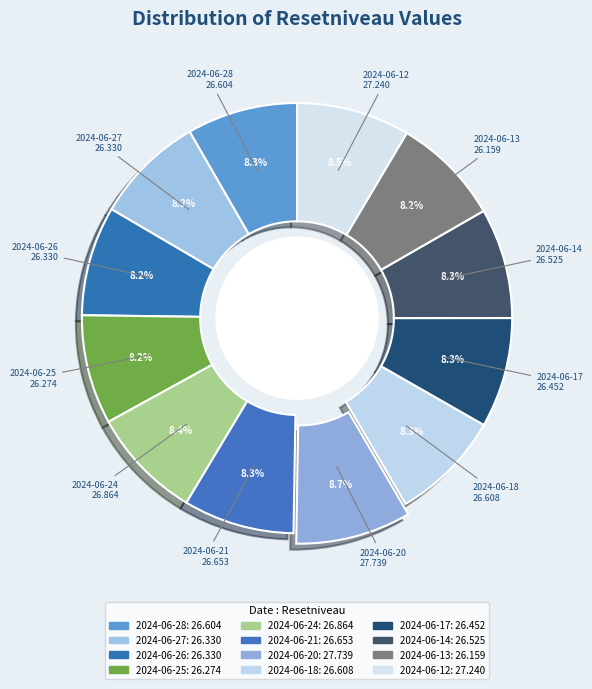

How many segments does this pie chart have?

12